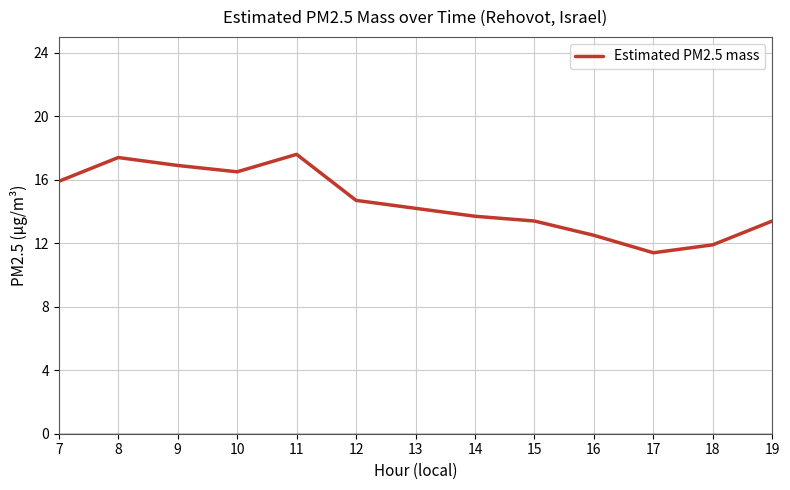

True or false: the data shows 16.9 at 16.

False